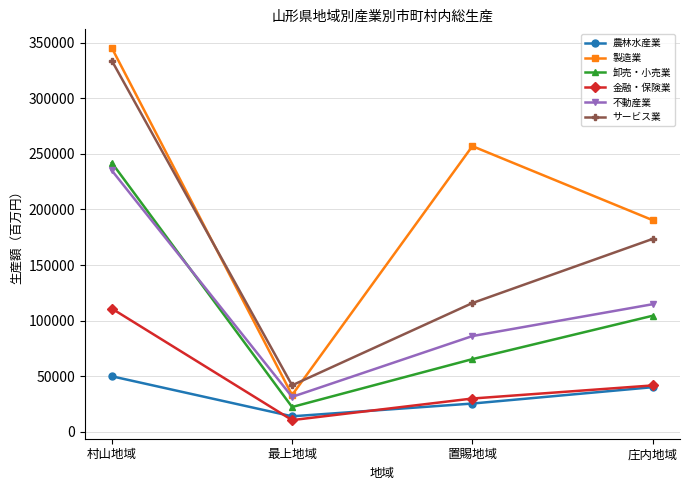

What is the highest value of the 製造業 series?

345269